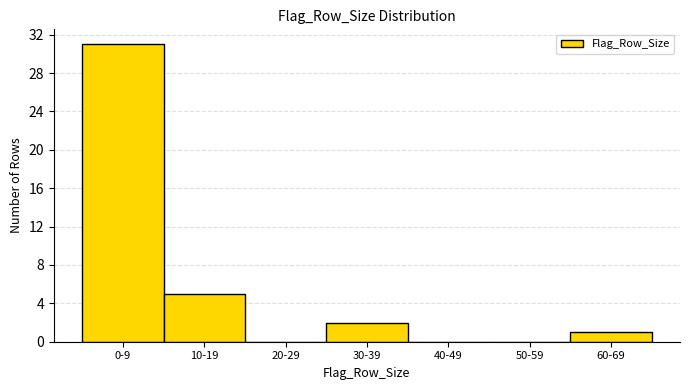

Reading right to left, list all the values displayed in this chart.

60-69=1	50-59=0	40-49=0	30-39=2	20-29=0	10-19=5	0-9=31